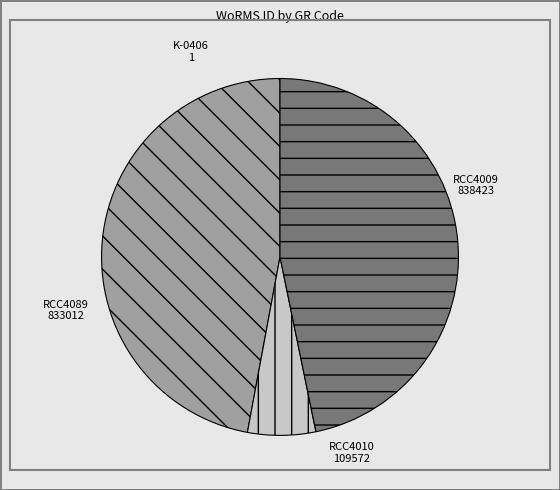

Combined, do RCC4009 and RCC4010 account for over 50%?

Yes